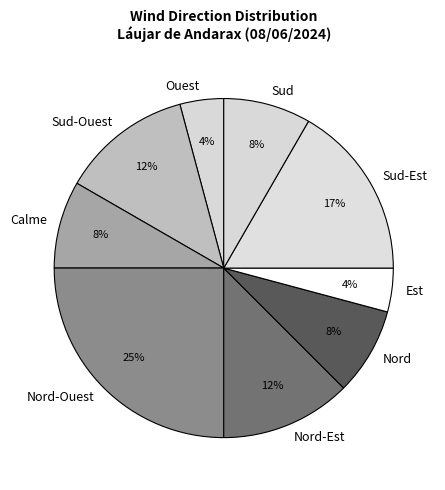

Does any single category account for the majority?

No